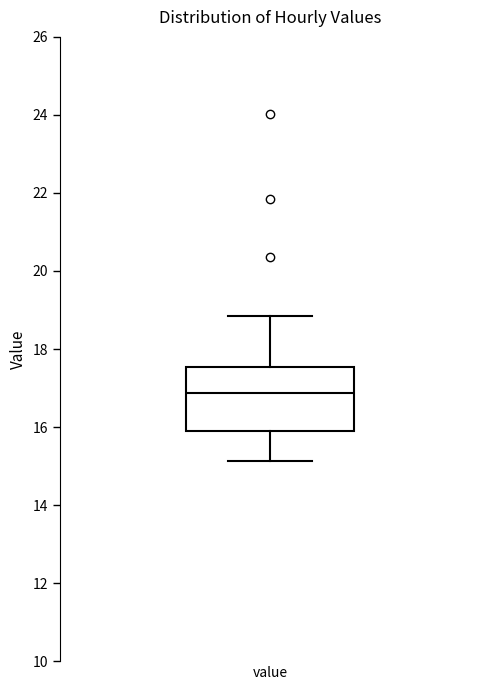

Read this box plot against the y-axis: the position of the median line, the range covered by the box, and the ends of both whiskers. The values are not printed on the chart, so give them approximately, as read against the axis.

median 16.8, box 16.0 to 17.6, whiskers 15.2 to 18.8